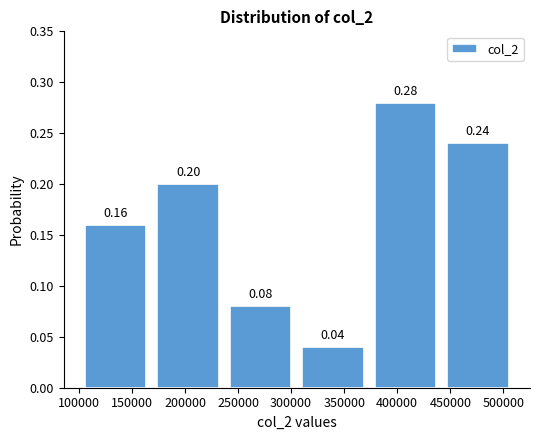

Reading left to right, transcribe this chart: for each bar, give the range it covers on the x-axis and its height. The bar edges are not printed on the chart, so give them approximately, as read against the axis.

100000 to 170000: 0.16
170000 to 235000: 0.20
235000 to 305000: 0.08
305000 to 375000: 0.04
375000 to 440000: 0.28
440000 to 510000: 0.24